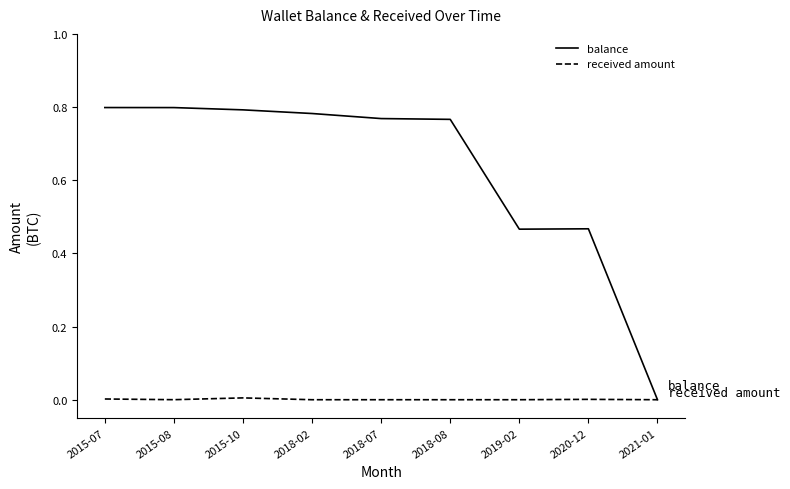

Is the value of received amount at 2015-07 greater than the value of balance at 2018-02?

No